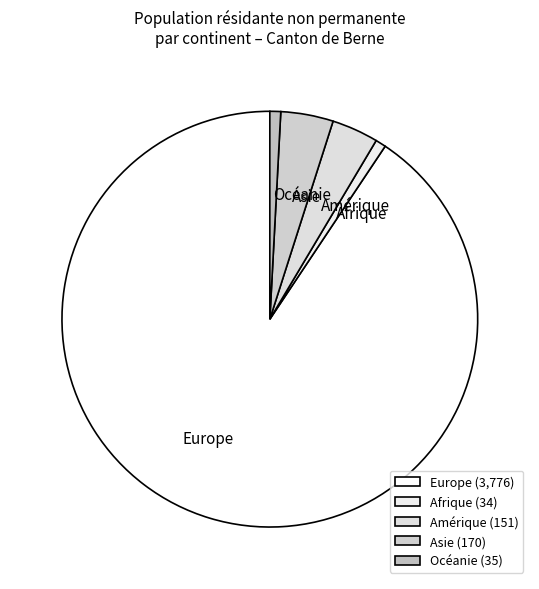

Is it true that Afrique is 6% of the pie?

False